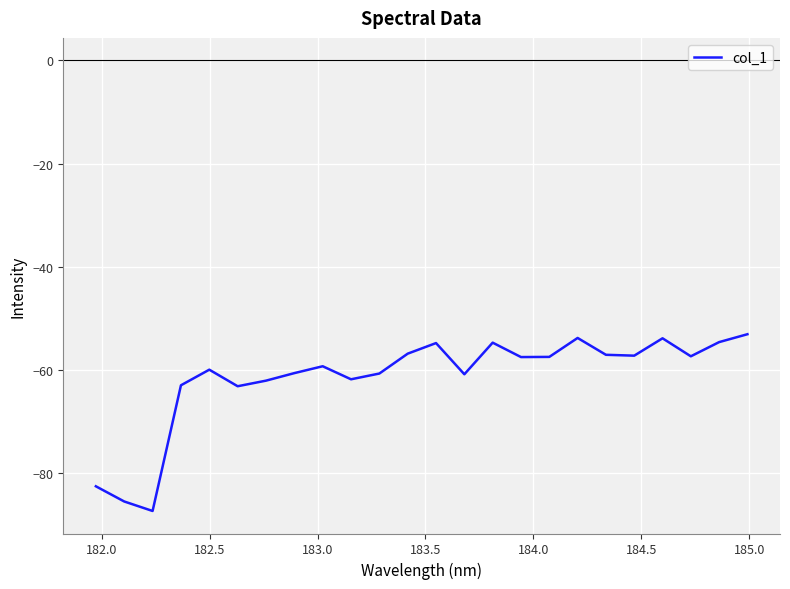

What is the smallest value displayed?

-87.3